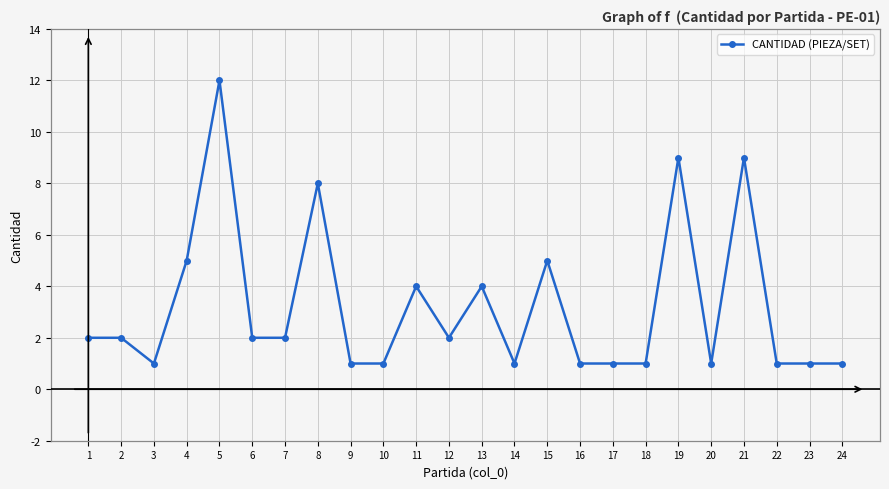

What is the greatest value displayed?

12